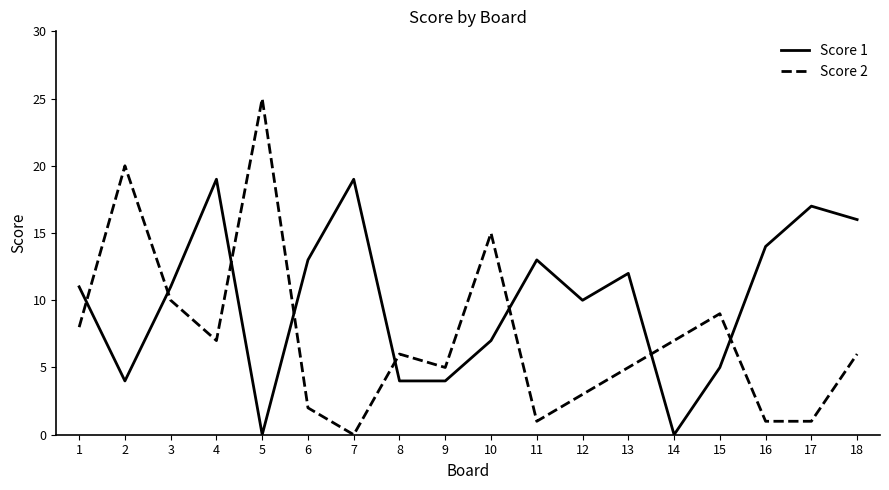

What is the sum of all Score 1 values?

179